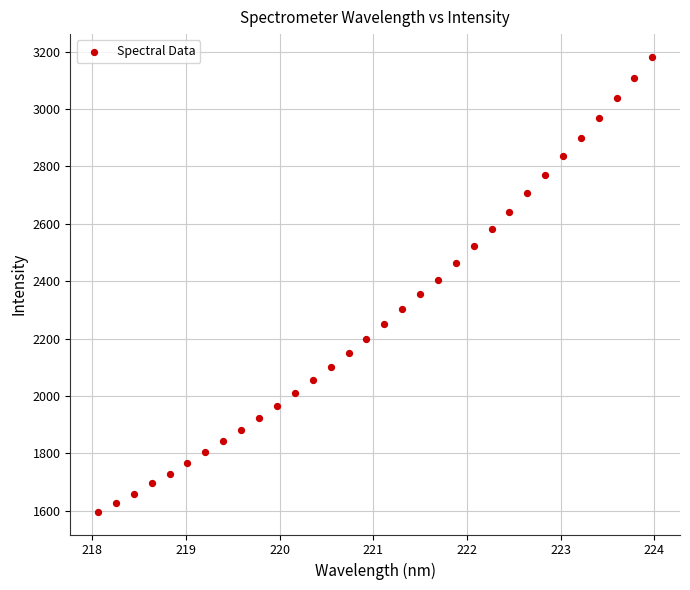

What is the range of X values (max minus min)?

5.9